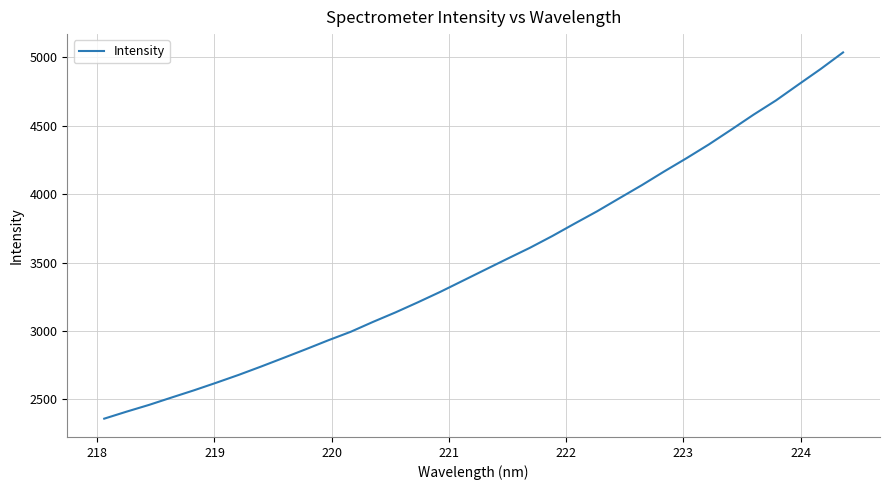

What is the minimum value shown in the chart?

2358.1